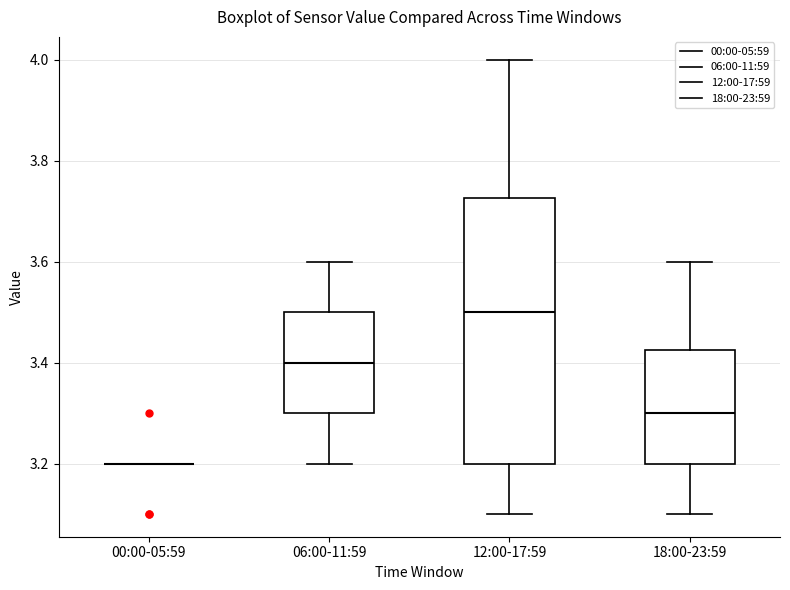

Reading left to right, transcribe this box plot: for each box, give where its median line is, the range the box spans, and where its two whiskers end, as read against the y-axis. The values are not printed on the chart, so give them approximately, as read against the axis.

00:00-05:59: box collapsed to a line at 3.20, whiskers 3.20 to 3.20
06:00-11:59: median 3.40, box 3.30 to 3.50, whiskers 3.20 to 3.60
12:00-17:59: median 3.50, box 3.20 to 3.72, whiskers 3.10 to 4.00
18:00-23:59: median 3.30, box 3.20 to 3.42, whiskers 3.10 to 3.60